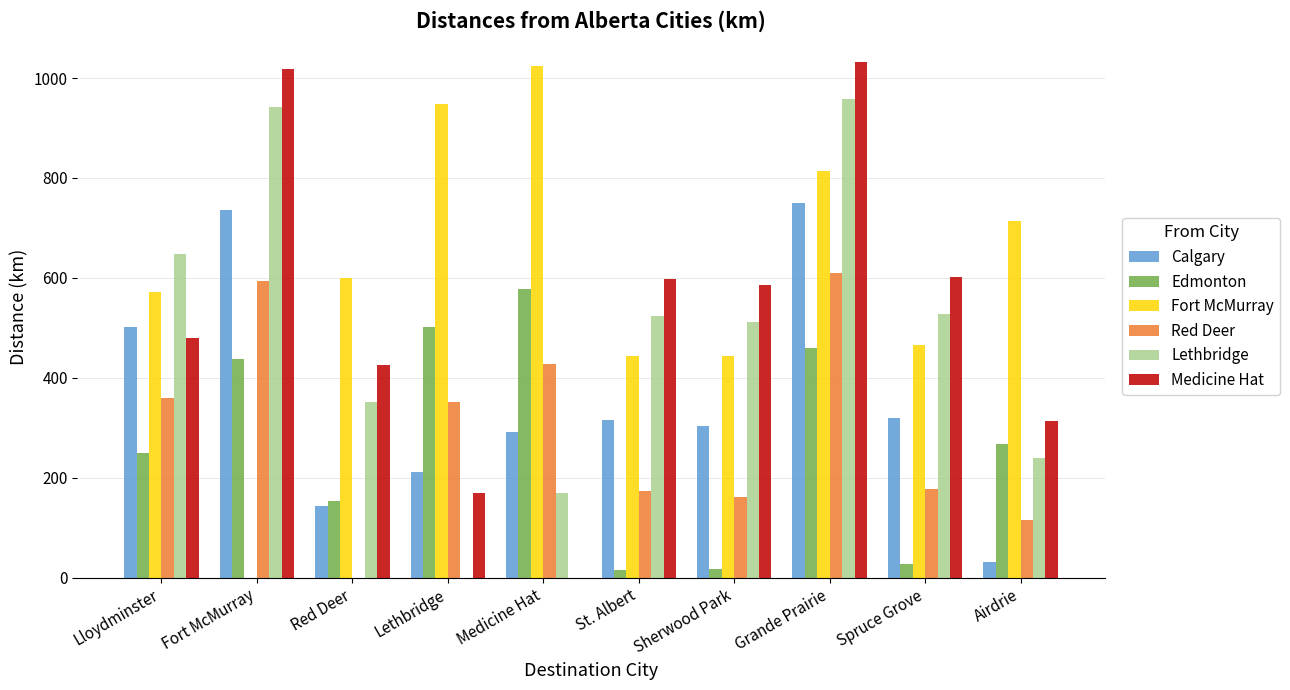

How many groups of bars are there?

10